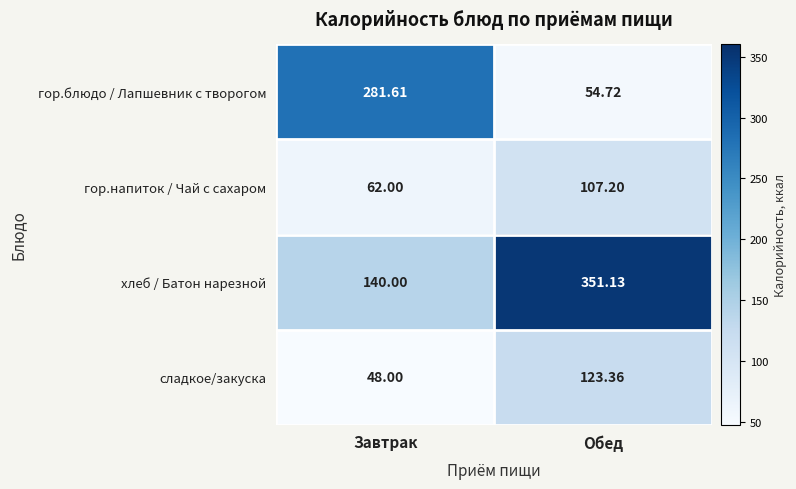

How many categories are shown in the chart?

2